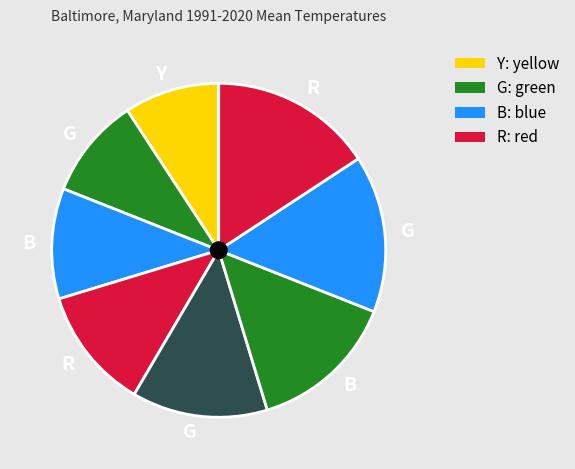

To the nearest percent, what is the average slice percentage?

12%